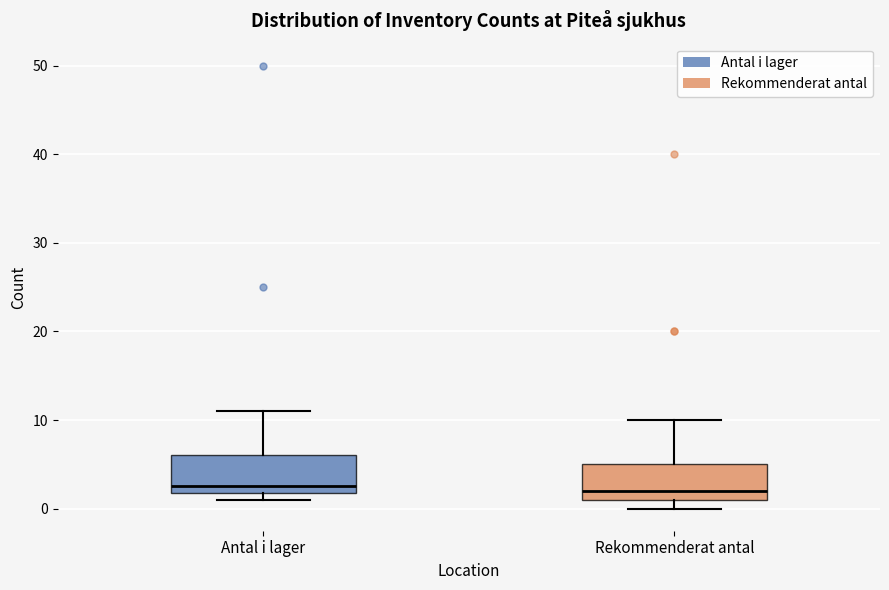

Reading left to right, transcribe this box plot: for each box, give where its median line is, the range the box spans, and where its two whiskers end, as read against the y-axis. The values are not printed on the chart, so give them approximately, as read against the axis.

Antal i lager: median 3, box 2 to 6, whiskers 1 to 11
Rekommenderat antal: median 2, box 1 to 5, whiskers 0 to 10